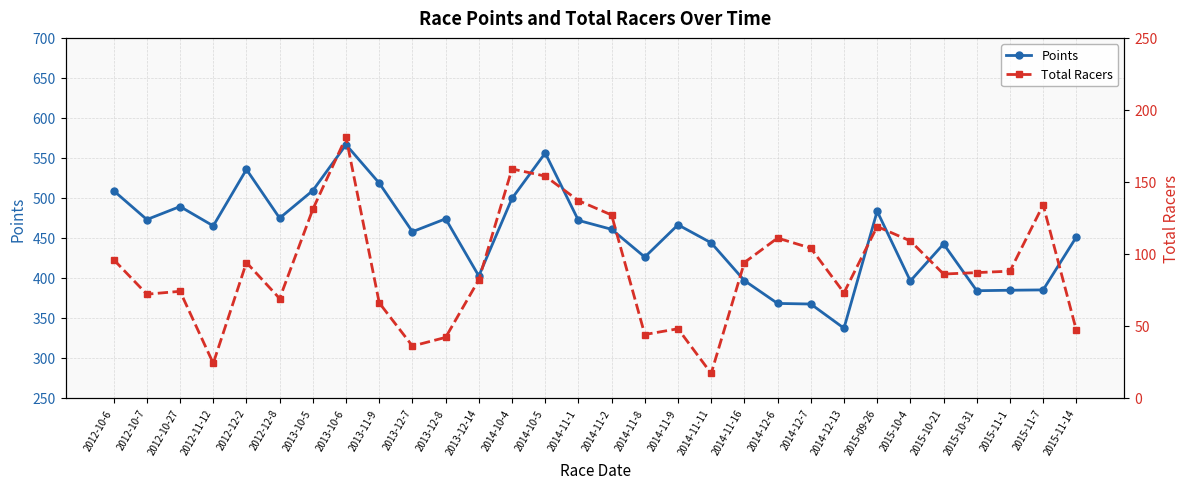

Reading left to right, extract all data points from this chart.

Points: 509.0	472.9	489.2	465.0	535.6	474.7	509.2	566.5	518.5	457.7	473.9	402.4	499.4	556.0	471.9	460.7	426.0	466.4	443.8	396.6	368.1	367.3	337.1	483.3	396.2	442.4	383.9	384.6	385.0	451.1
Total Racers: 96.0	72.0	74.0	24.0	94.0	69.0	131.0	181.0	66.0	36.0	42.0	82.0	159.0	154.0	137.0	127.0	44.0	48.0	17.0	94.0	111.0	104.0	73.0	119.0	109.0	86.0	87.0	88.0	134.0	47.0